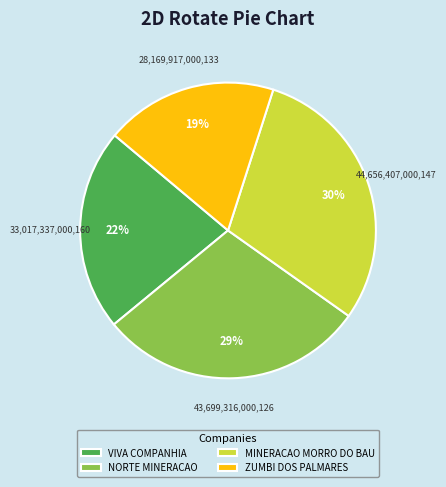

Combined, do NORTE MINERACAO and MINERACAO MORRO DO BAU account for over 50%?

Yes